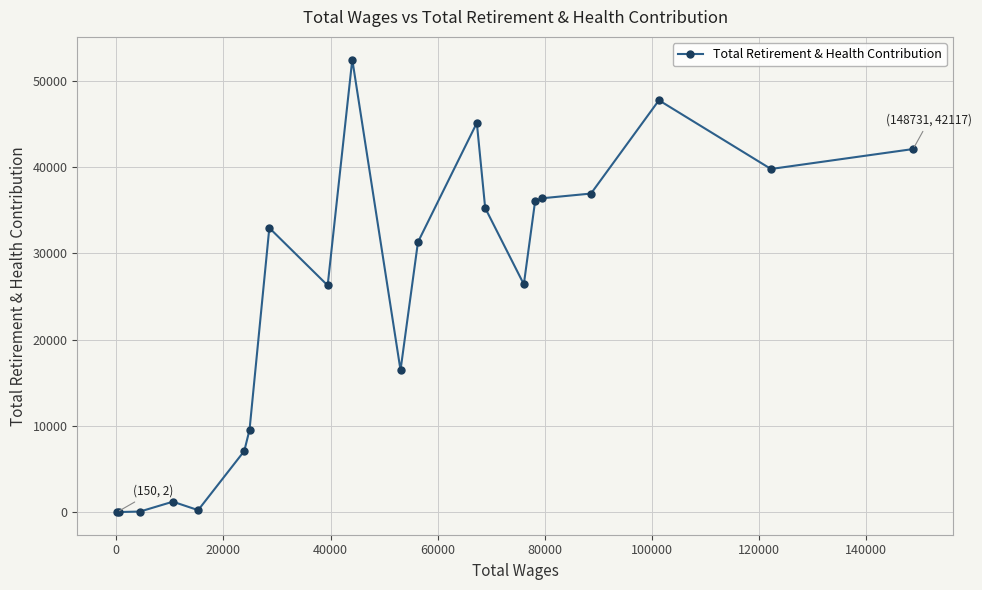

What is the average value?

24937